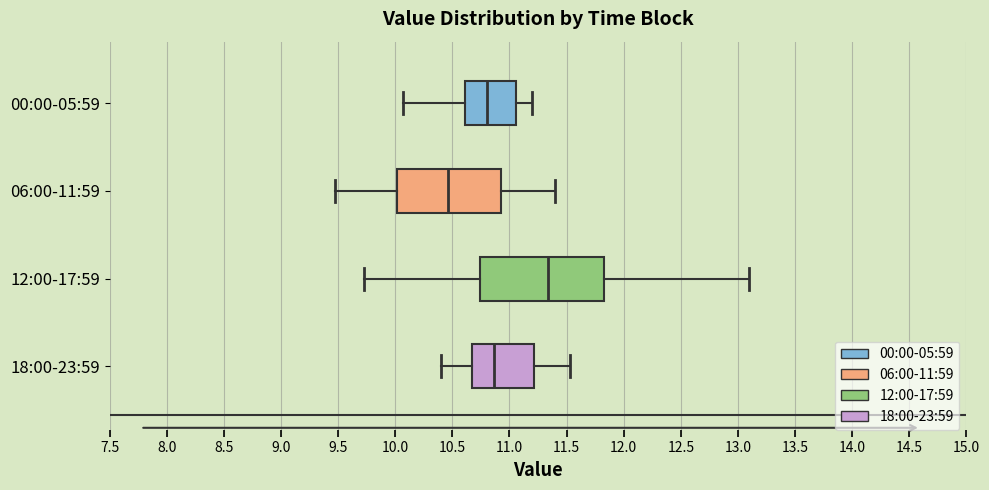

Reading bottom to top, read every box against the x-axis: the position of its median line, the range the box covers, and the ends of its whiskers. The values are not printed on the chart, so give them approximately, as read against the axis.

18:00-23:59: median 10.85, box 10.70 to 11.20, whiskers 10.40 to 11.55
12:00-17:59: median 11.35, box 10.75 to 11.85, whiskers 9.75 to 13.10
06:00-11:59: median 10.45, box 10.00 to 10.95, whiskers 9.45 to 11.40
00:00-05:59: median 10.80, box 10.60 to 11.05, whiskers 10.05 to 11.20